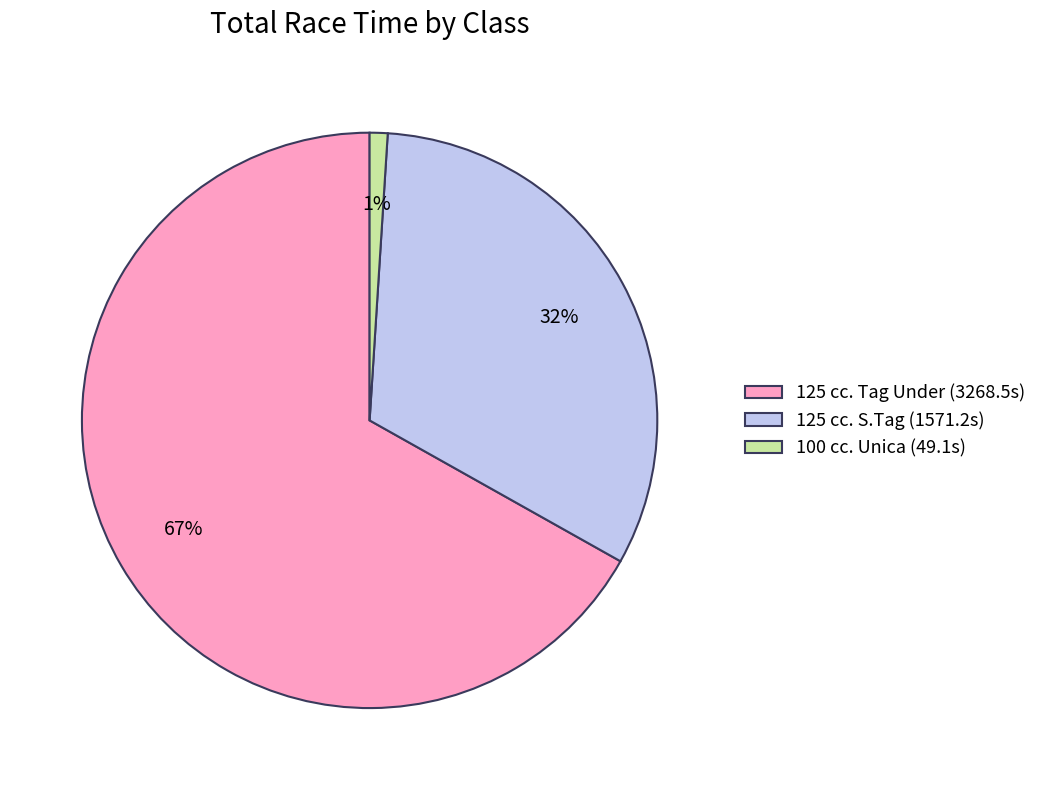

How many segments does this pie chart have?

3